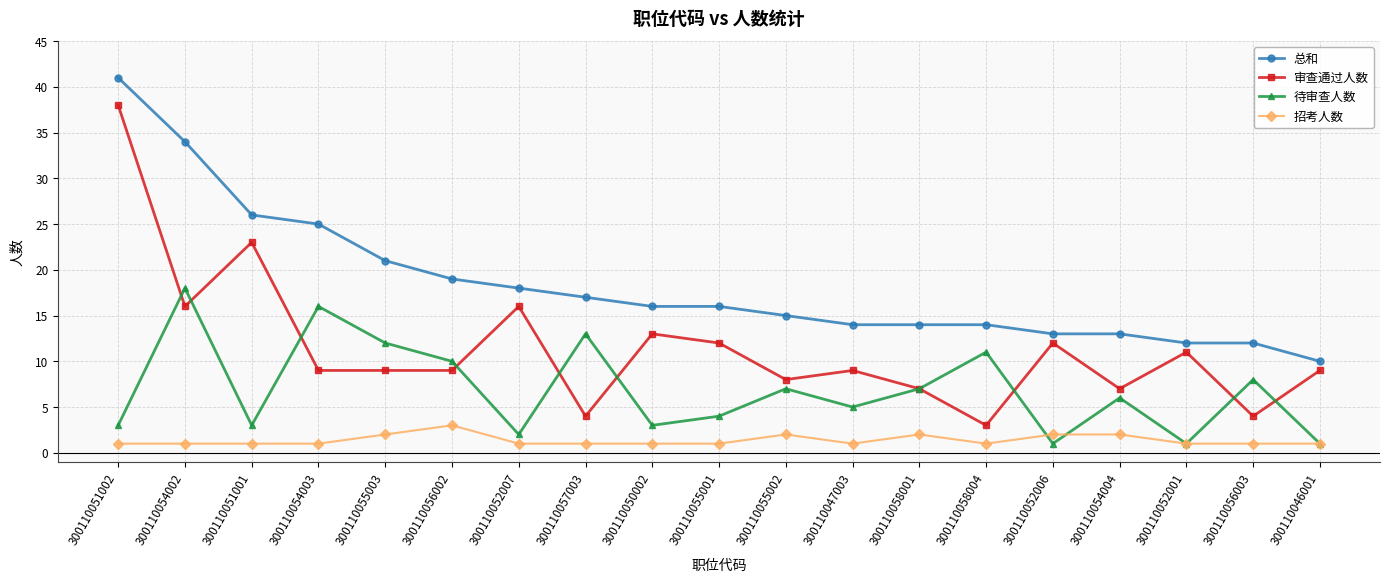

List the series in order of their overall mean, lowest first.

招考人数, 待审查人数, 审查通过人数, 总和